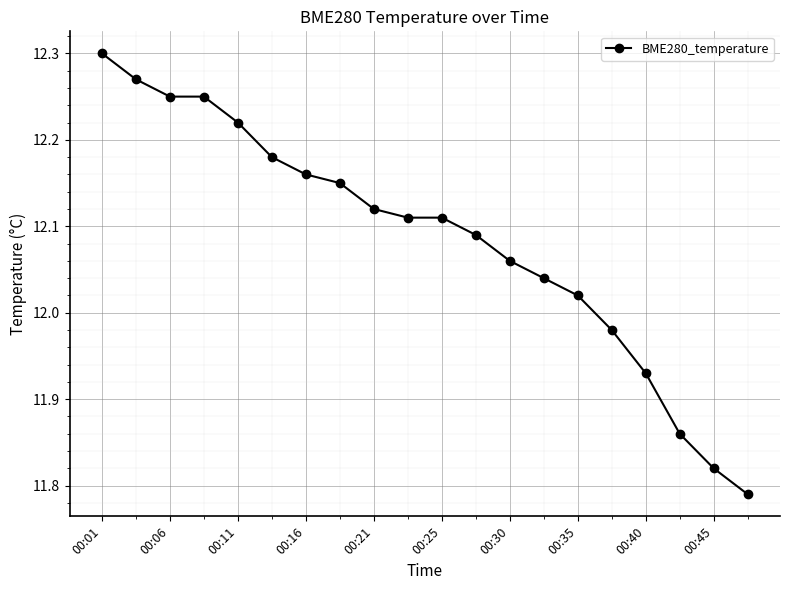

True or false: there are more than 2 points higher than both neighbors.

False